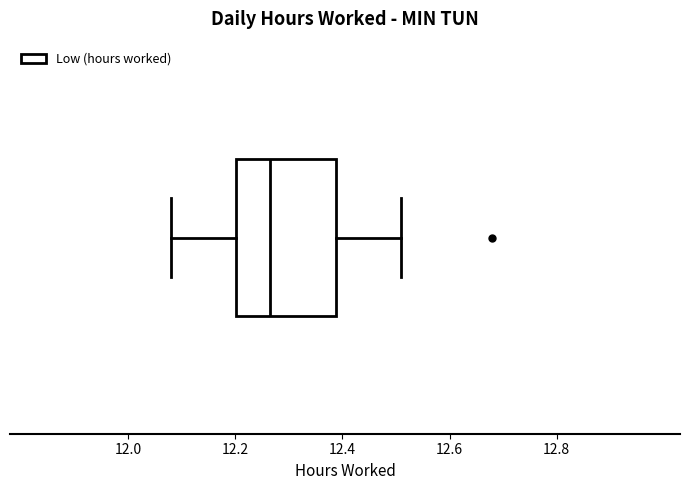

Transcribe this box plot: give where the median line is, the range the box spans, and where the two whiskers end, as read against the x-axis. The values are not printed on the chart, so give them approximately, as read against the axis.

median 12.26, box 12.20 to 12.38, whiskers 12.08 to 12.52